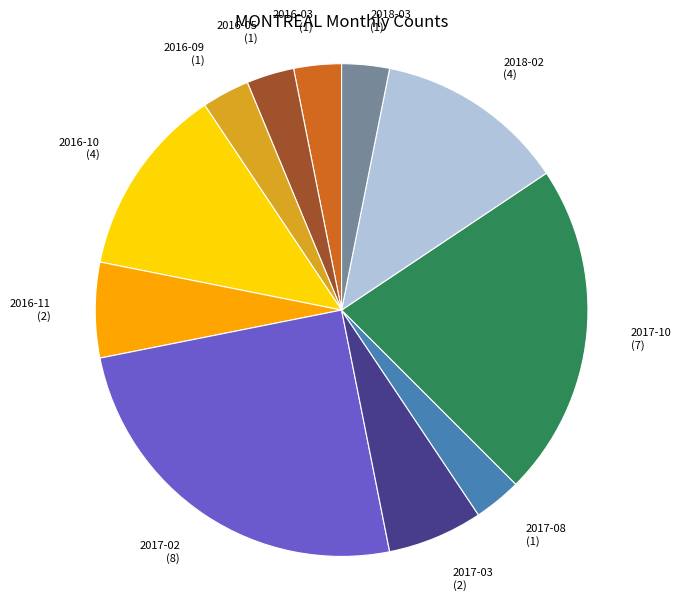

Is there any slice that represents more than half of the pie?

No